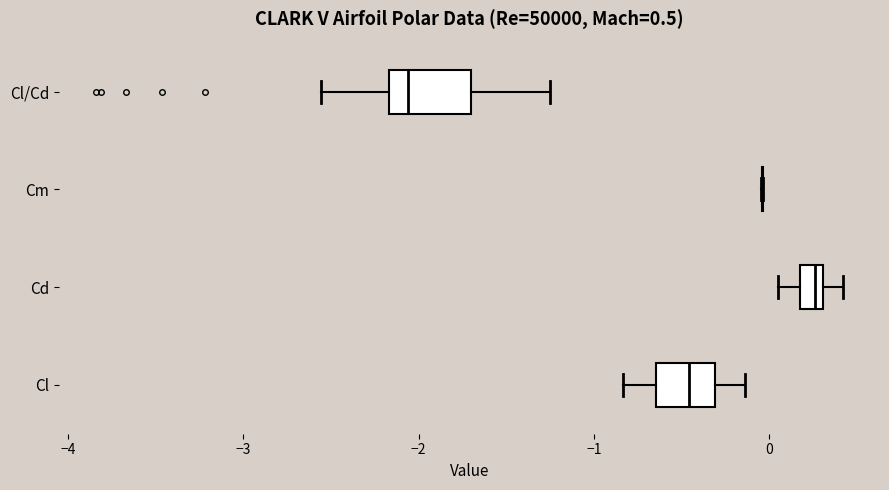

Comparing the boxes themselves (not the whiskers), which one is the widest?

Cl/Cd